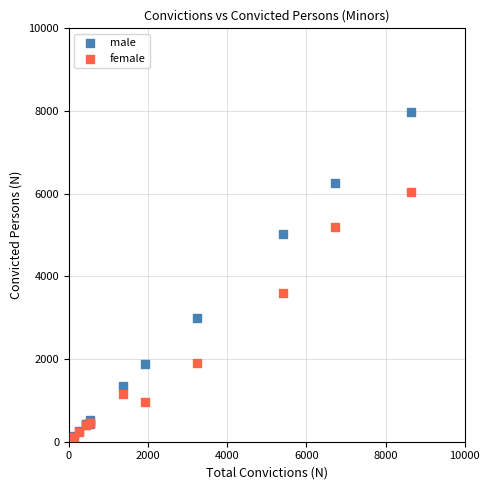

Across all series, what Y value is closest to 4043?

3603